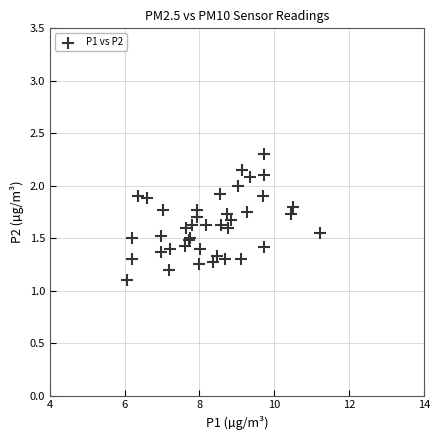

What Y value in the scatter plot is closest to 1?

1.1